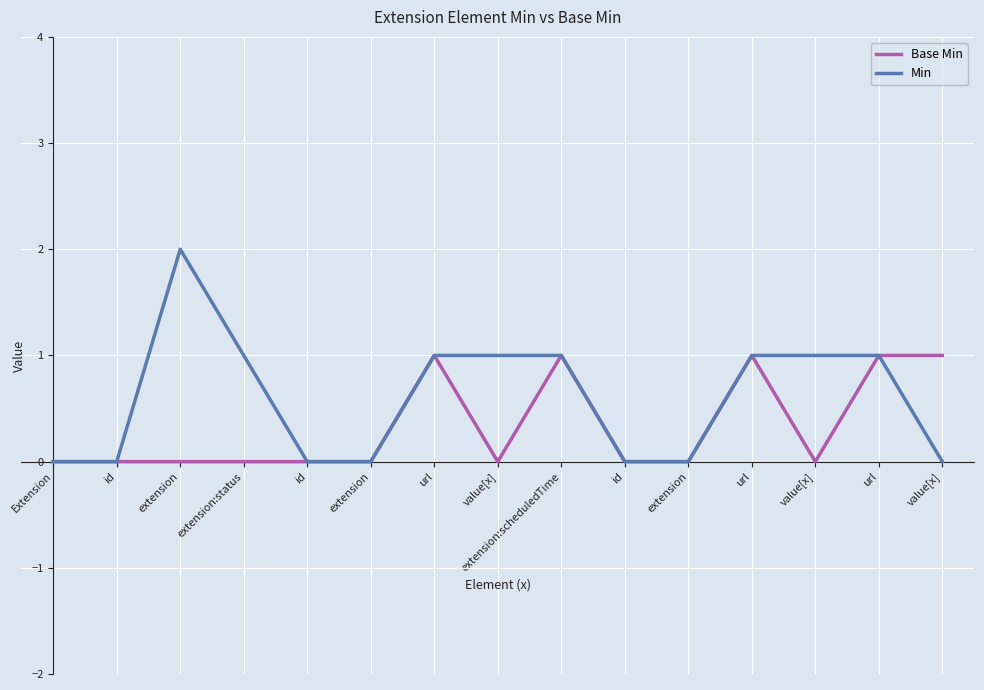

Which series has the largest total across all categories?

Min